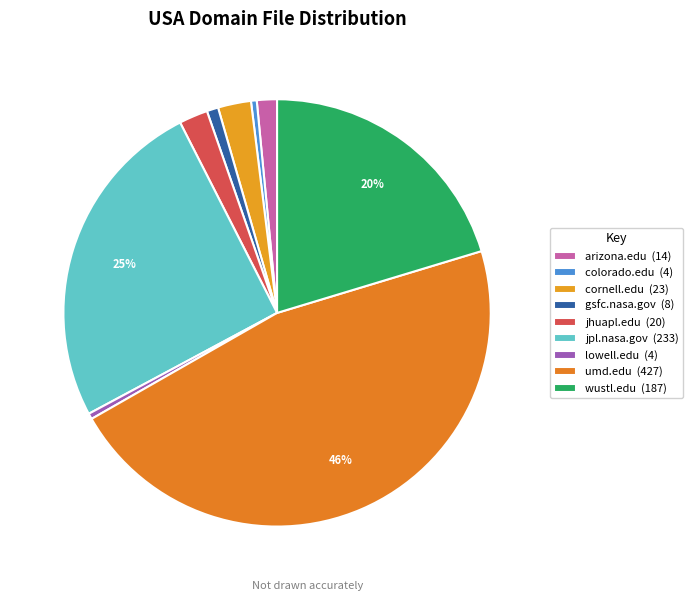

Does any single category account for the majority?

No